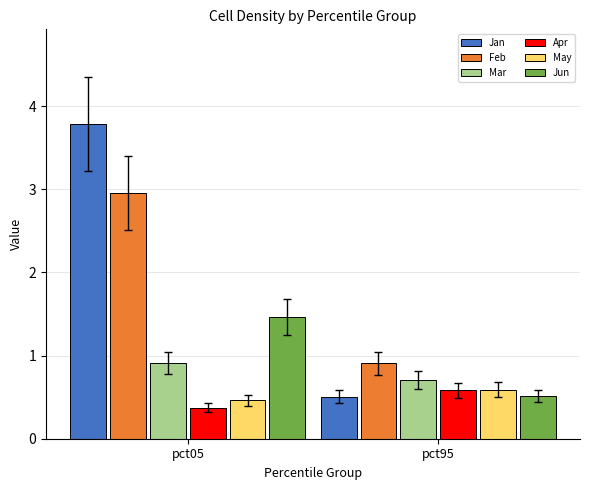

Rank the series by their maximum value, from highest to lowest.

Jan, Feb, Jun, Mar, May, Apr